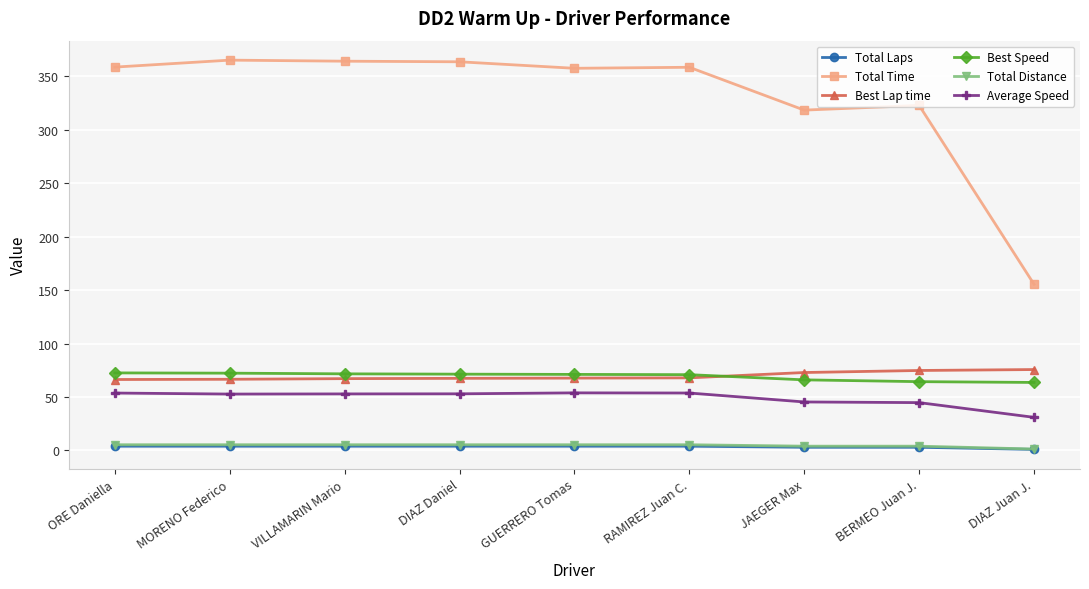

Which series has the largest total across all categories?

Total Time